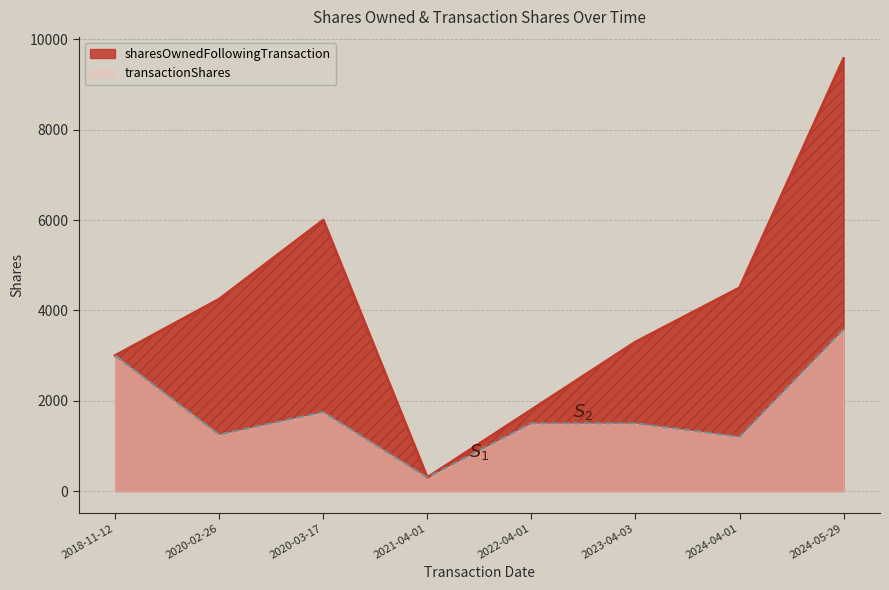

Reading left to right, transcribe all the data shown in this chart.

sharesOwnedFollowingTransaction: 3000	4250	6000	300	1800	3300	4500	9576
transactionShares: 3000	1250	1750	300	1500	1500	1200	3576